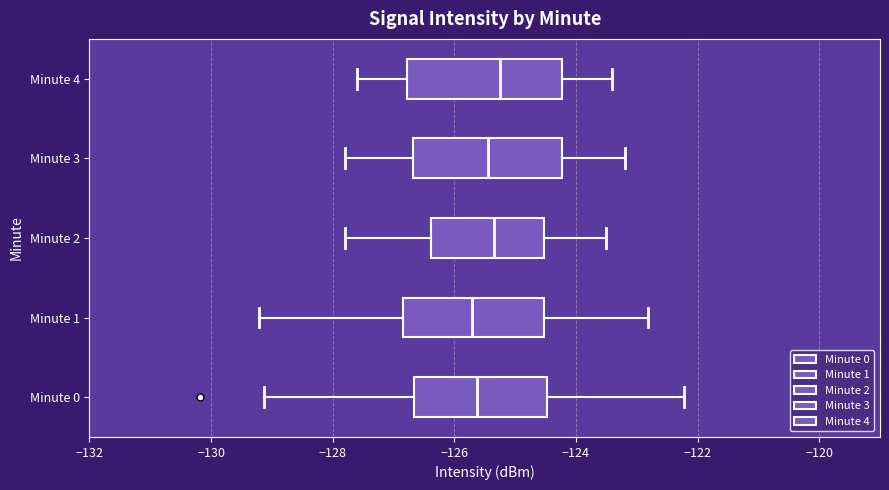

Reading bottom to top, transcribe this box plot: for each box, give where its median line is, the range the box spans, and where its two whiskers end, as read against the x-axis. The values are not printed on the chart, so give them approximately, as read against the axis.

Minute 0: median -125.6, box -126.6 to -124.4, whiskers -129.2 to -122.2
Minute 1: median -125.8, box -126.8 to -124.6, whiskers -129.2 to -122.8
Minute 2: median -125.4, box -126.4 to -124.6, whiskers -127.8 to -123.4
Minute 3: median -125.4, box -126.6 to -124.2, whiskers -127.8 to -123.2
Minute 4: median -125.2, box -126.8 to -124.2, whiskers -127.6 to -123.4